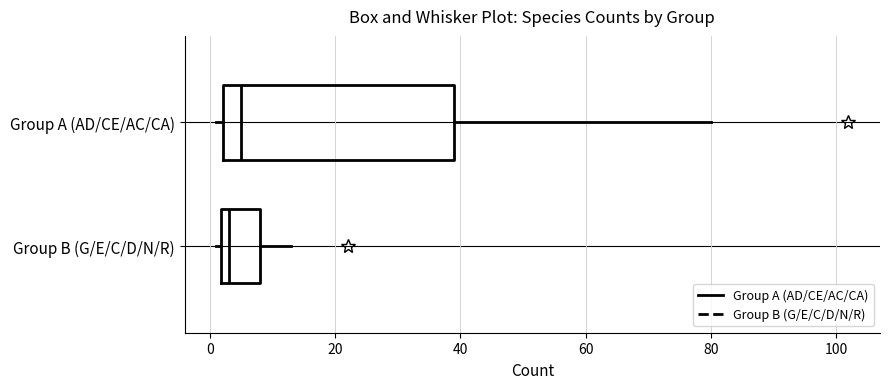

Reading bottom to top, transcribe this box plot: for each box, give where its median line is, the range the box spans, and where its two whiskers end, as read against the x-axis. The values are not printed on the chart, so give them approximately, as read against the axis.

Group B (G/E/C/D/N/R): median 4, box 2 to 8, whiskers 2 (just left of the box's left edge) to 14
Group A (AD/CE/AC/CA): median 6, box 2 to 40, whiskers 2 (just left of the box's left edge) to 80